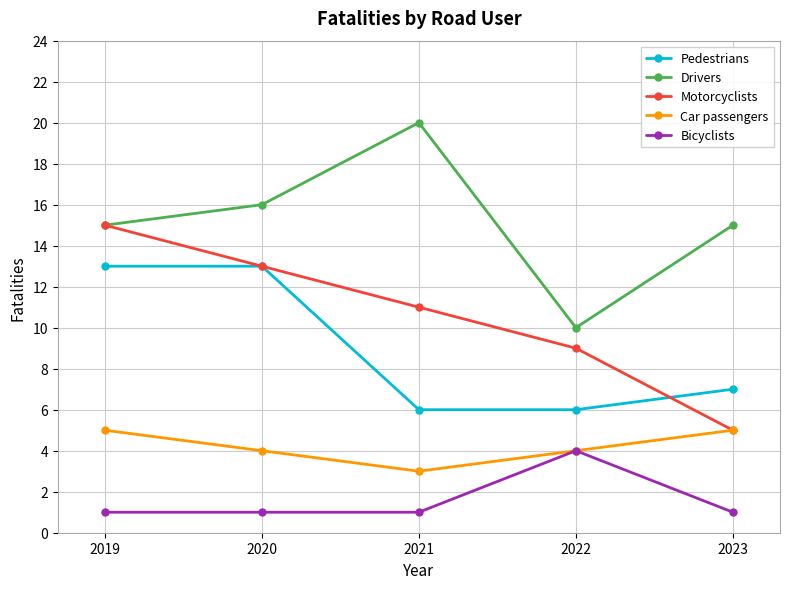

Count the number of data series in this chart.

5